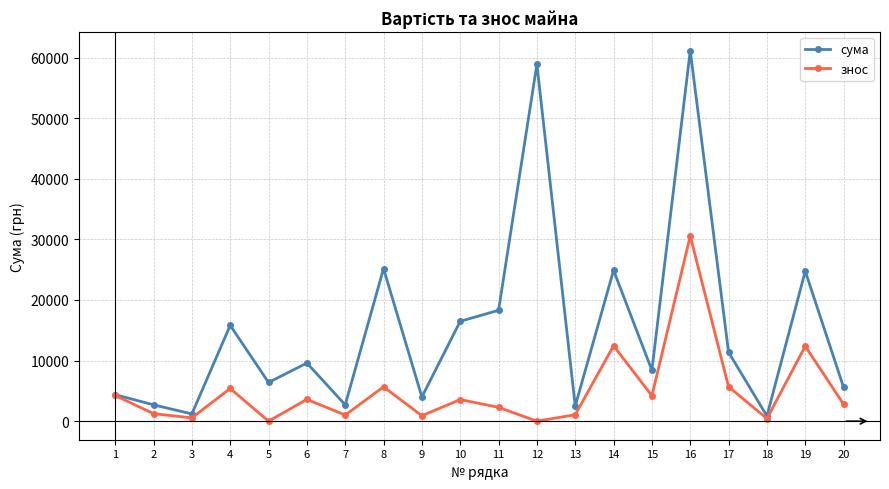

In знос, how many points are lower than both neighbors (excluding endpoints)?

7